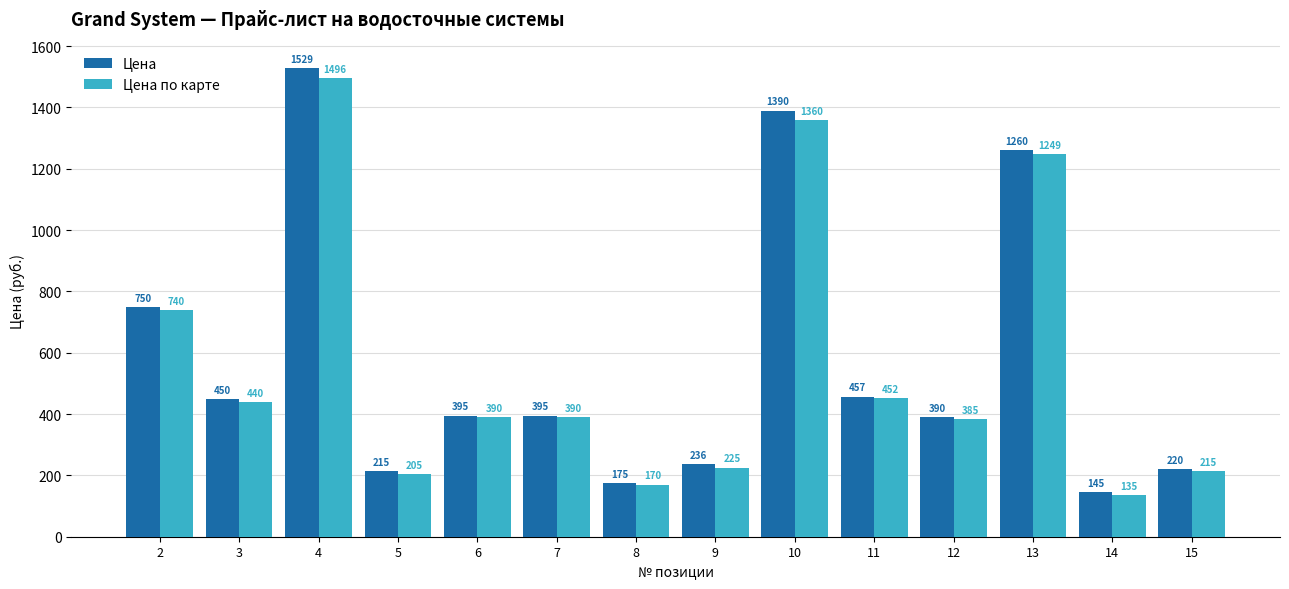

Which series changed the most between 2 and 7?

Цена